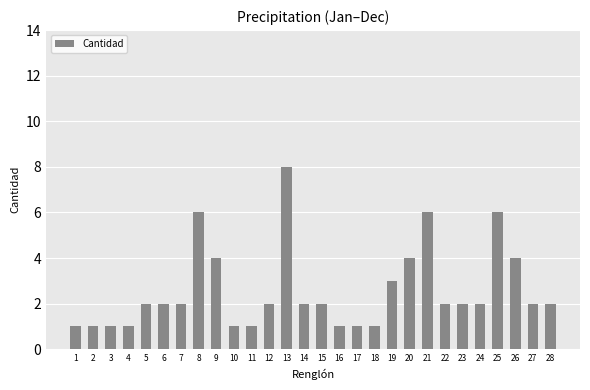

What value does the data have at 8?

6